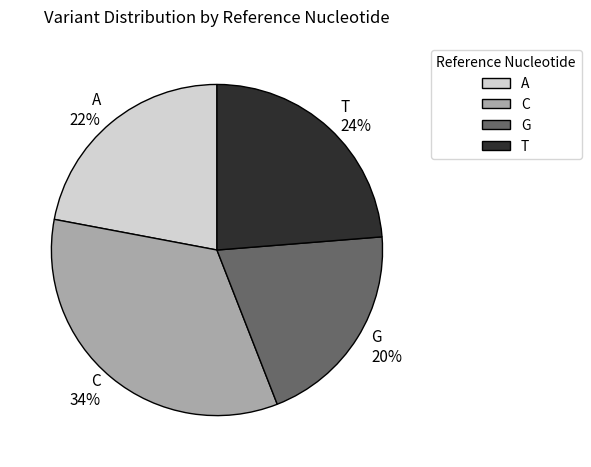

To the nearest percent, what is the difference between the largest and smallest slice percentages?

14%